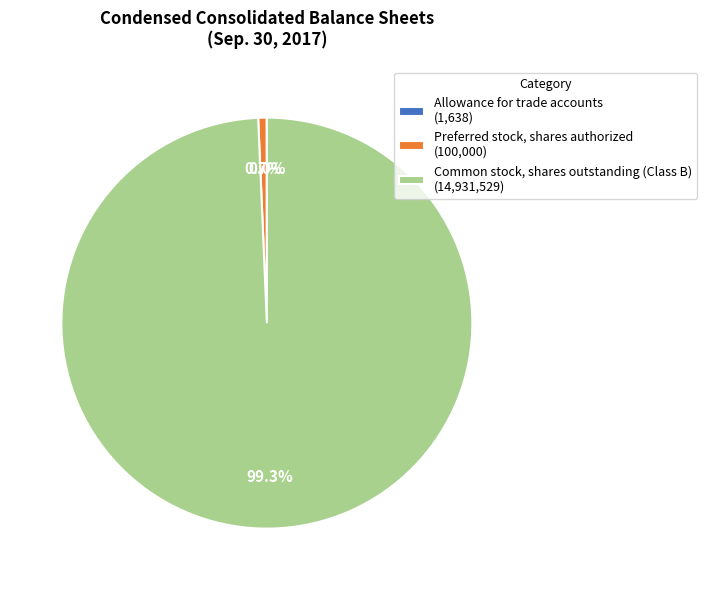

Between Preferred stock, shares authorized (100,000) and Common stock, shares outstanding (Class B) (14,931,529), which is larger?

Common stock, shares outstanding (Class B) (14,931,529)